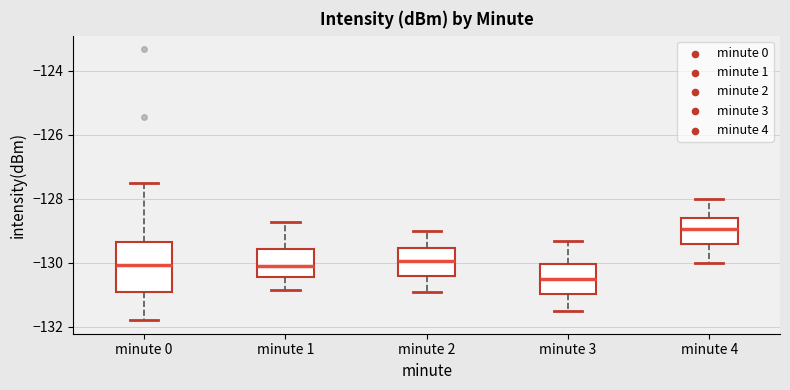

Which box's median line is the highest?

minute 4